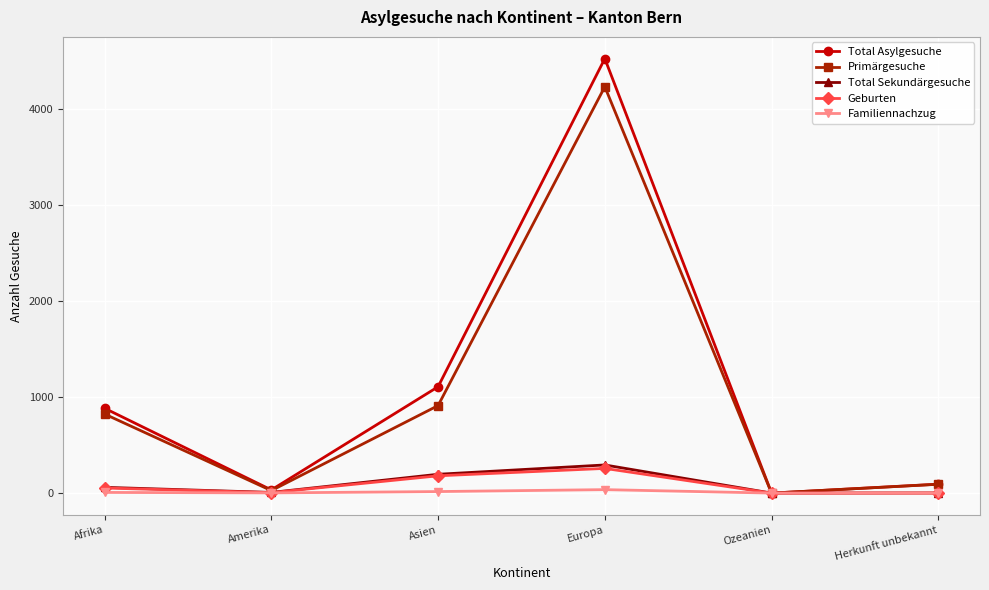

At which category does Total Sekundärgesuche reach its first local peak?

Europa